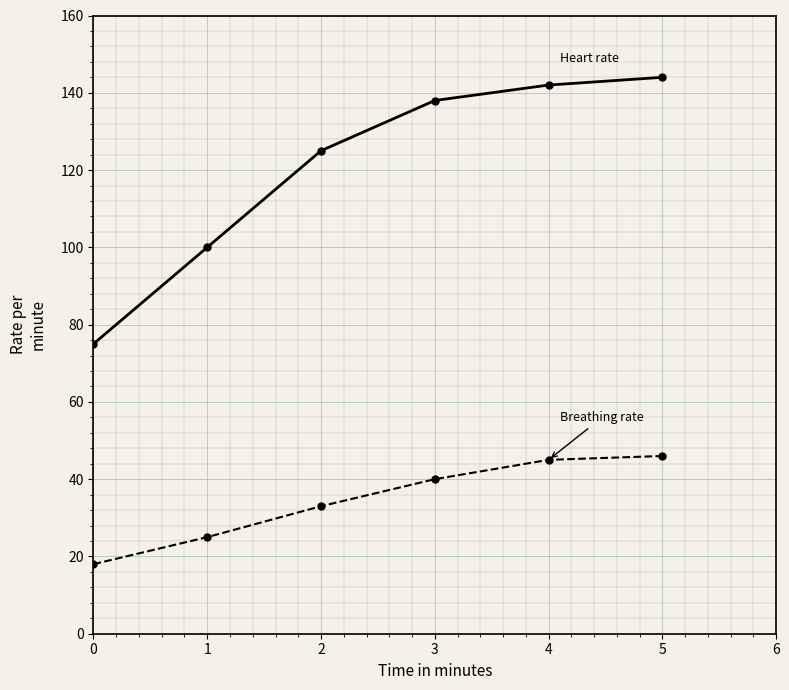

What is the greatest value displayed?

144